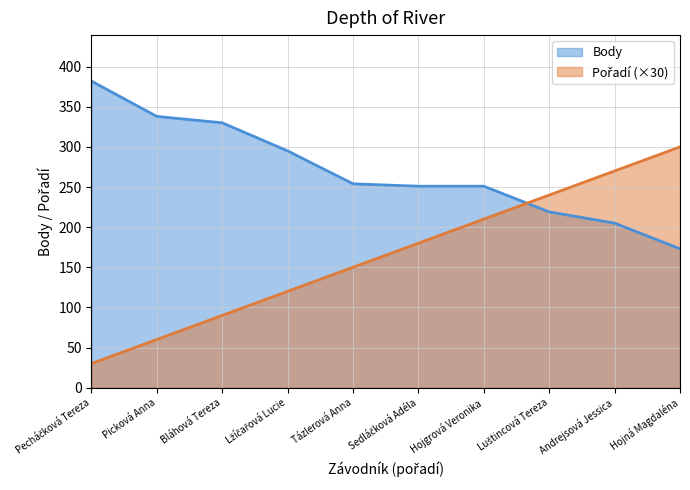

Which label corresponds to the smallest value in the chart?

Pecháčková Tereza